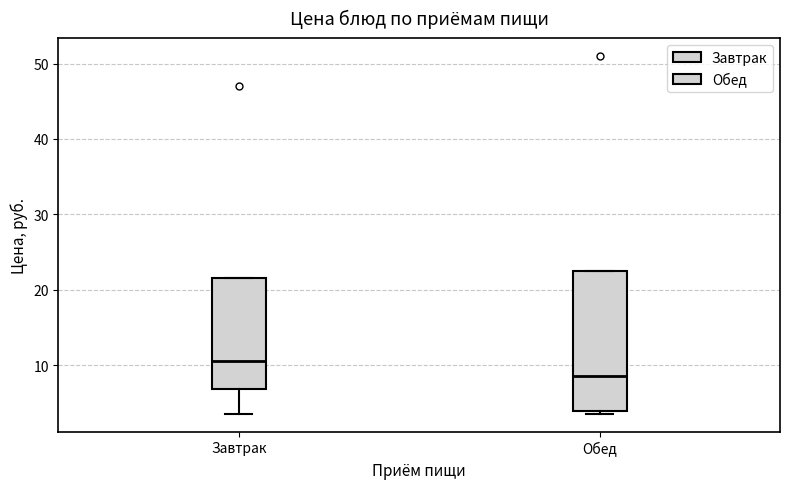

Which box's median line is the lowest?

Обед